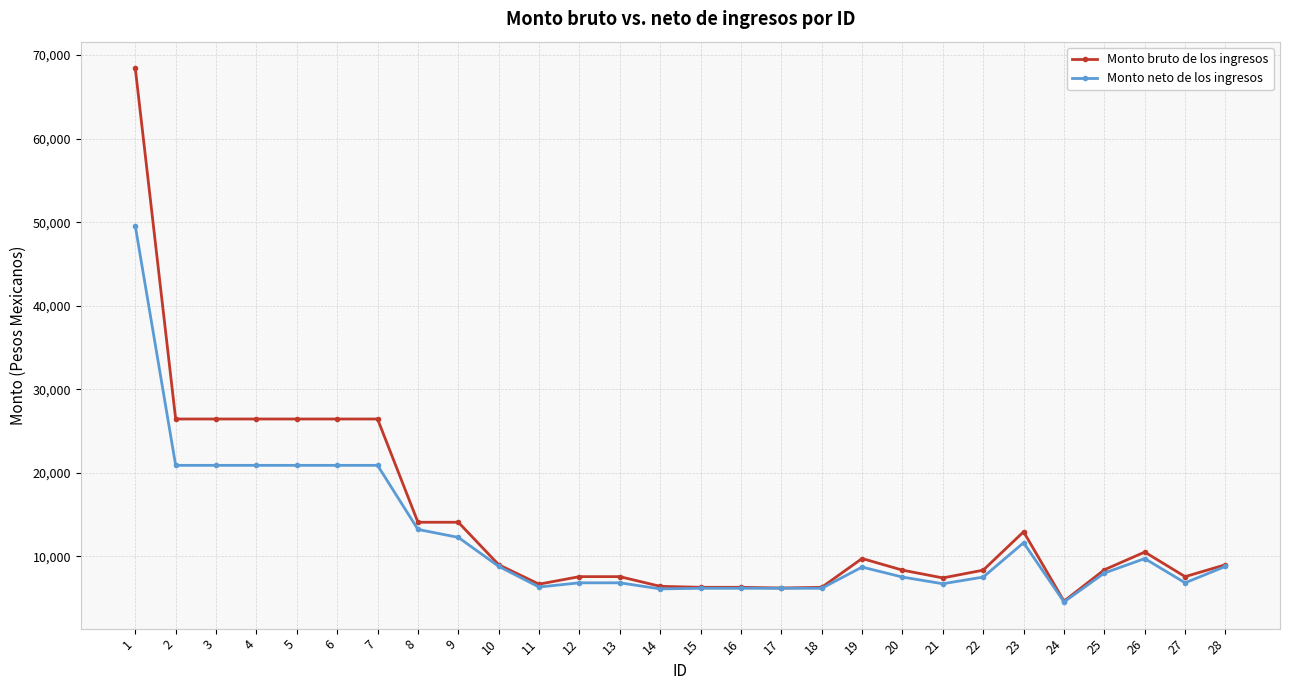

List the series in order of their overall mean, highest first.

Monto bruto de los ingresos, Monto neto de los ingresos